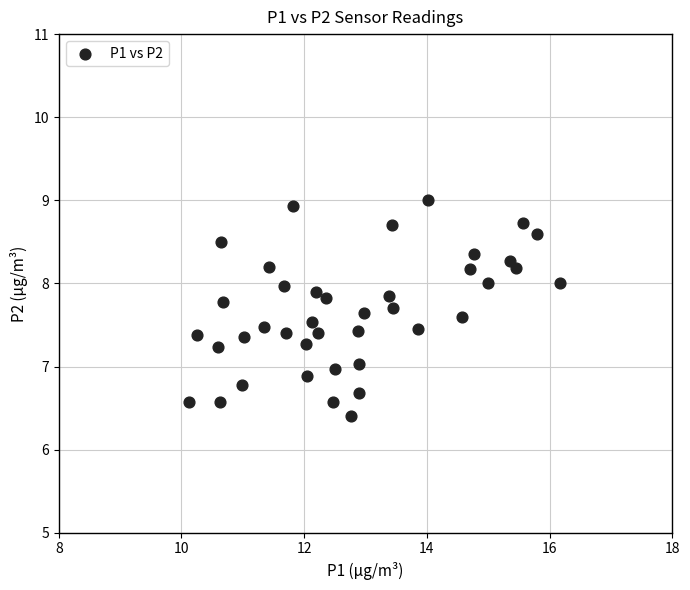

What is the range of X values (max minus min)?

6.0